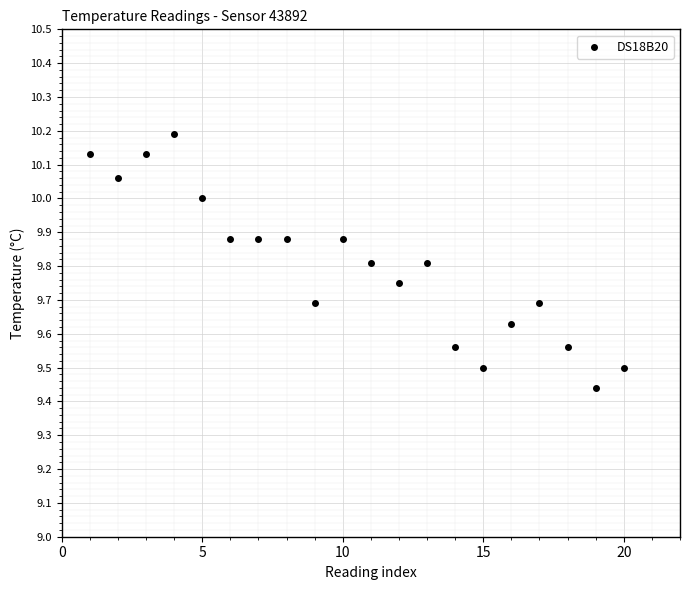

What is the range of X values (max minus min)?

19.0